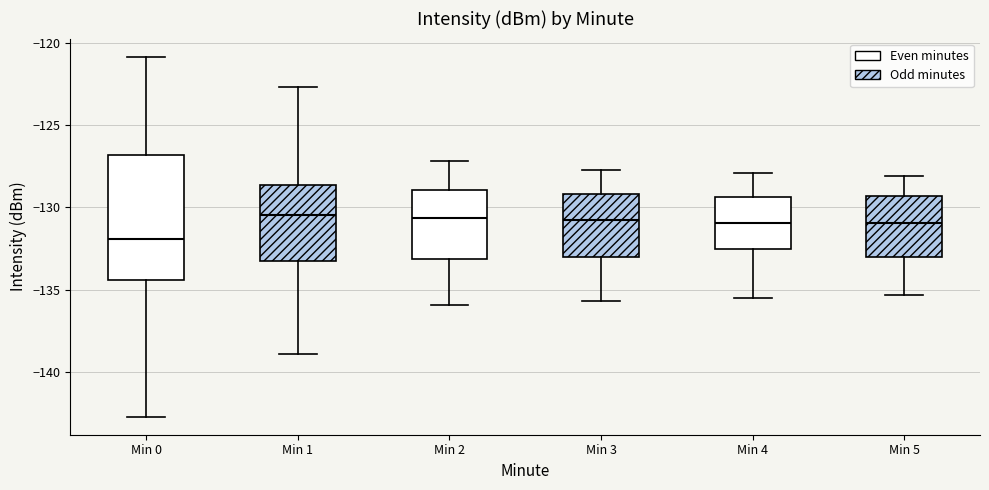

Reading left to right, read every box against the y-axis: the position of its median line, the range the box covers, and the ends of its whiskers. The values are not printed on the chart, so give them approximately, as read against the axis.

Min 0: median -132.0, box -134.5 to -127.0, whiskers -142.5 to -121.0
Min 1: median -130.5, box -133.0 to -128.5, whiskers -139.0 to -122.5
Min 2: median -130.5, box -133.0 to -129.0, whiskers -136.0 to -127.0
Min 3: median -130.5, box -133.0 to -129.0, whiskers -135.5 to -127.5
Min 4: median -131.0, box -132.5 to -129.5, whiskers -135.5 to -128.0
Min 5: median -131.0, box -133.0 to -129.5, whiskers -135.5 to -128.0